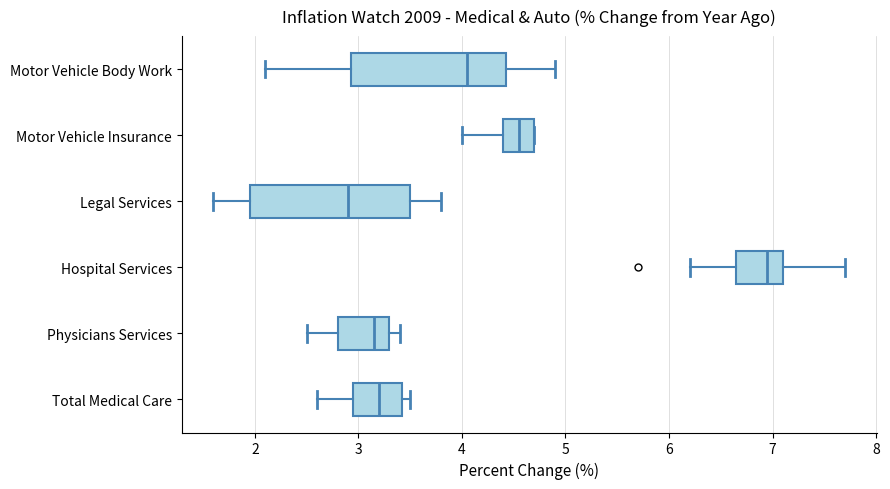

Which box has the furthest to the left median line?

Legal Services